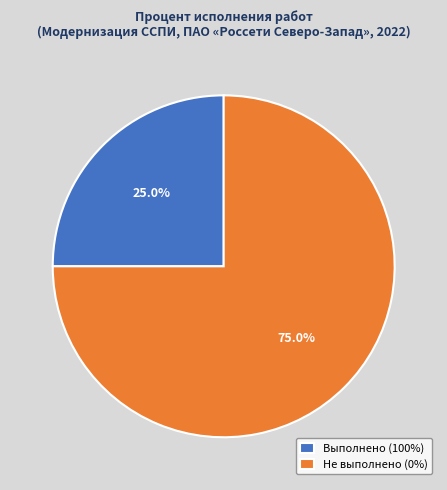

Approximately how many times larger is the value at Выполнено (100%) compared to Не выполнено (0%)?

0.3